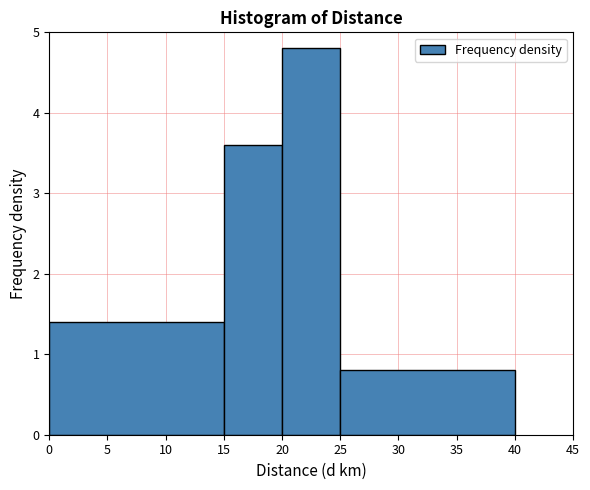

Which range on the x-axis has the tallest bar?

20 to 25